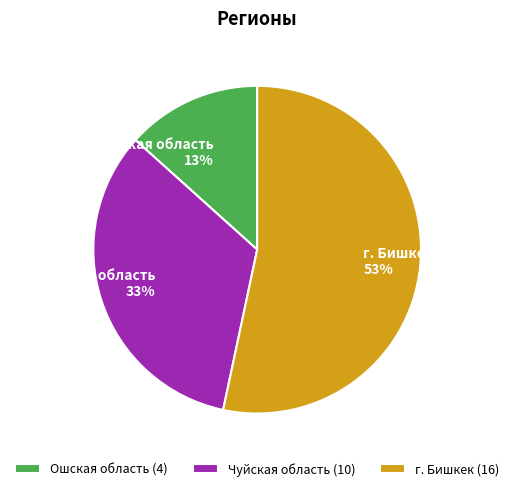

To the nearest percent, what is the difference between the Ошская область and Чуйская область slice percentages?

20%